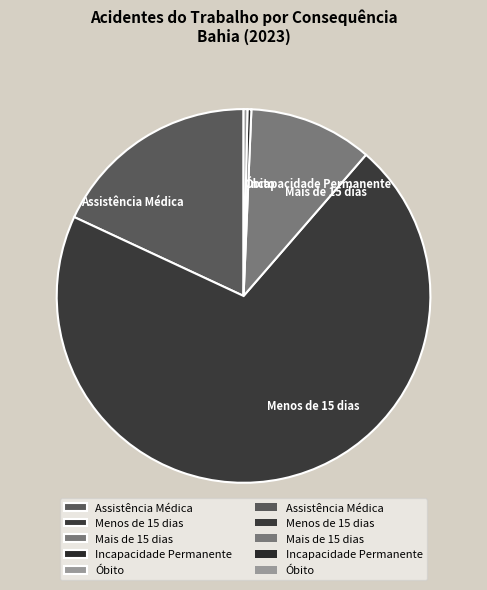

Which slice is the largest?

Menos de 15 dias